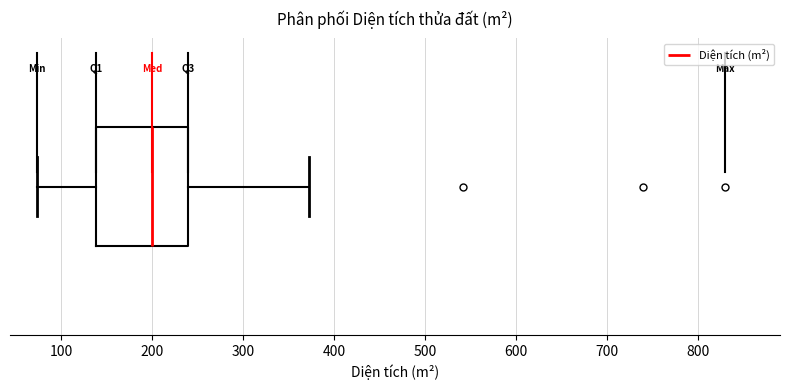

Where does the right whisker of the box end on the x-axis? The values are not printed on the chart, so give them approximately, as read against the axis.

370